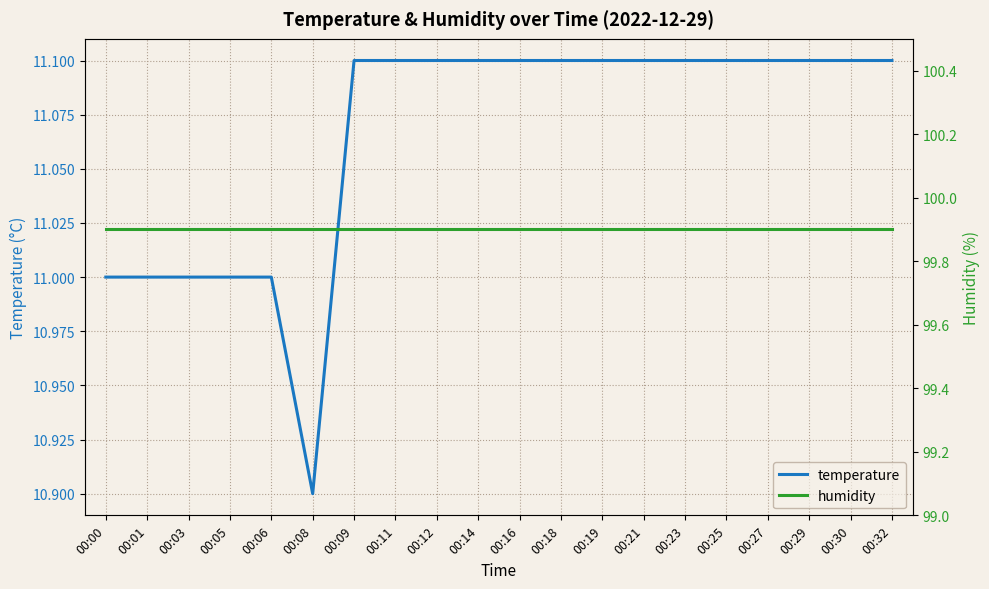

What is the minimum value shown in the chart?

10.9